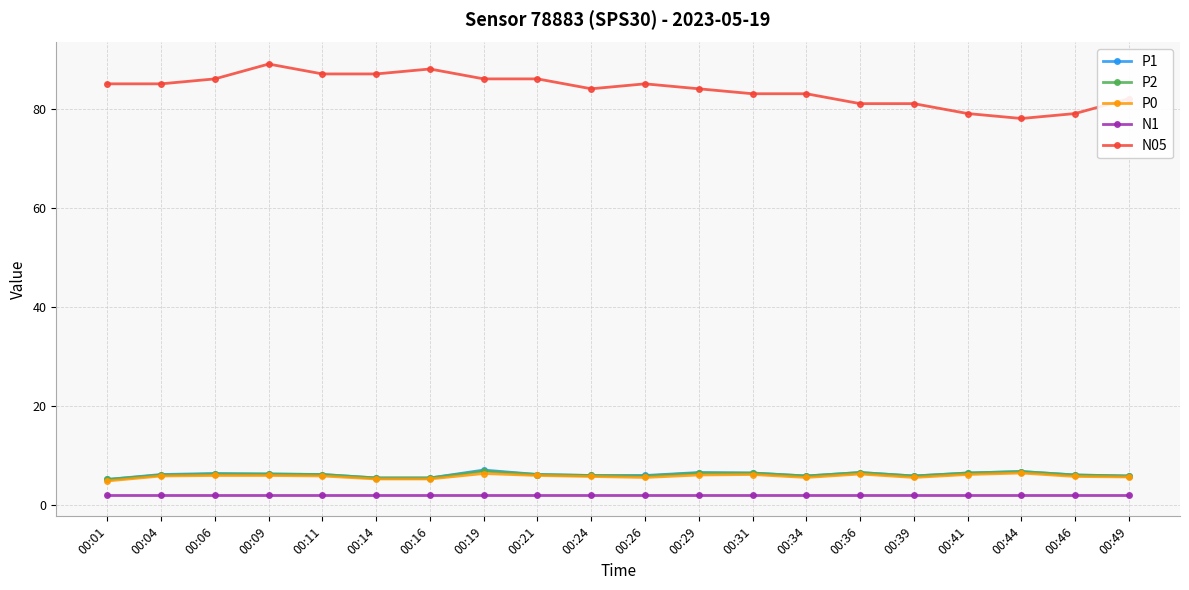

True or false: N1 and P0 cross at least once.

False